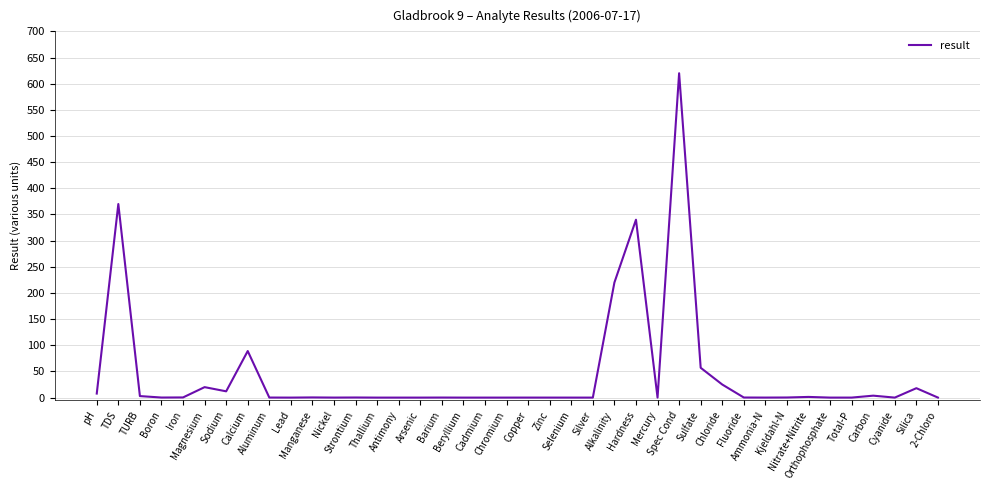

At which category does the data reach its first local peak?

TDS